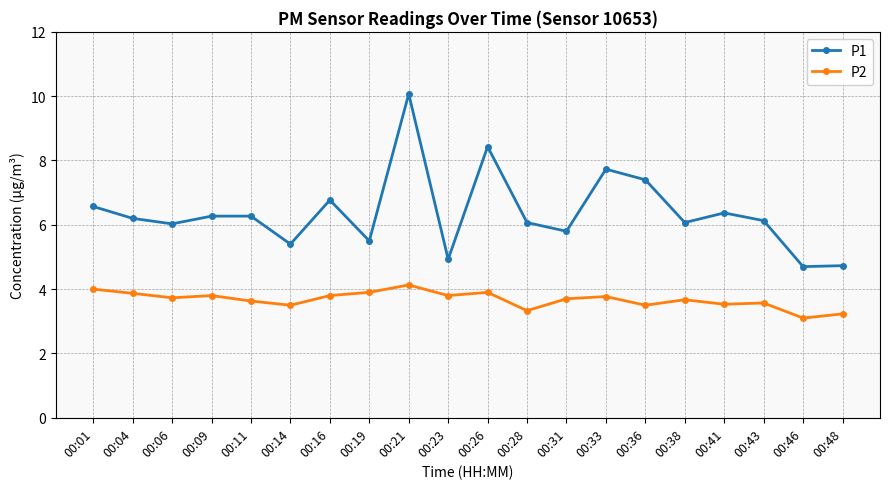

Which series has the largest range (max minus min)?

P1